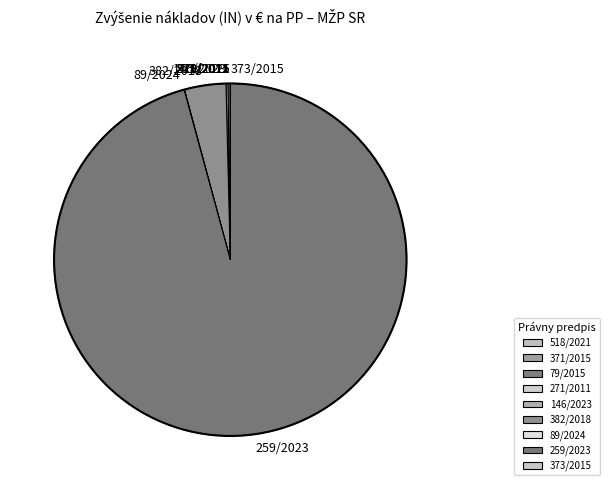

True or false: 259/2023 accounts for 85% of the total.

False